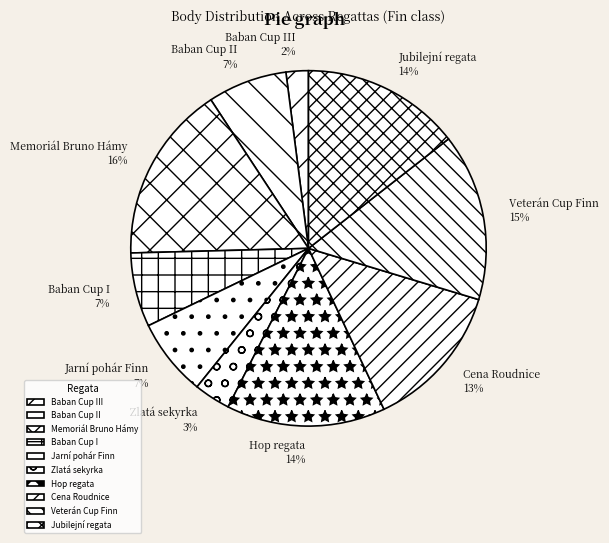

Is it true that Baban Cup III is 14% of the pie?

False